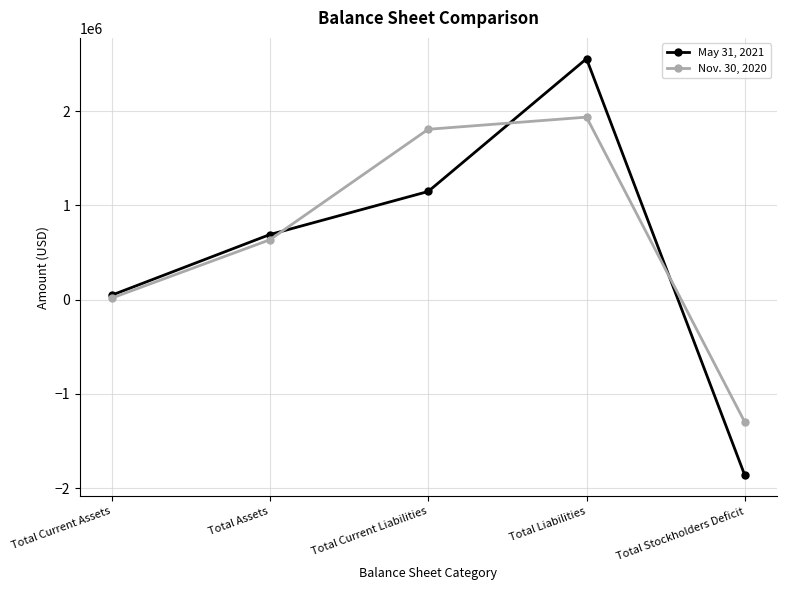

The Nov. 30, 2020 series shows -776626 at Total Stockholders Deficit. True or false?

False